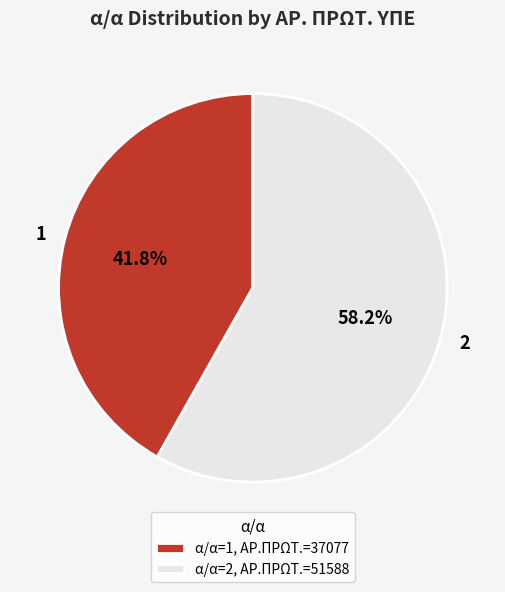

Which category accounts for the majority?

2